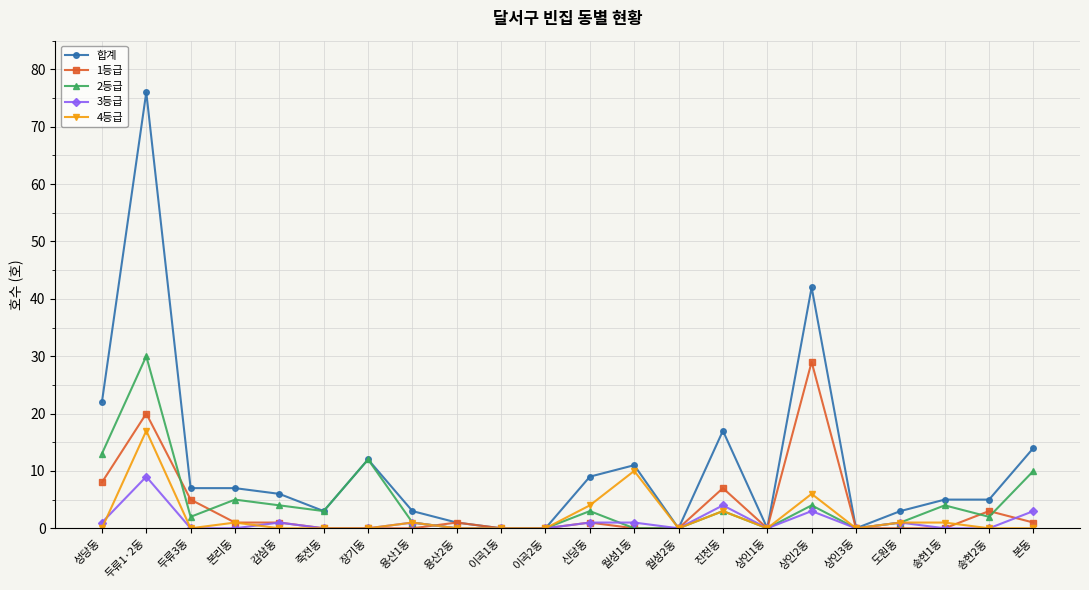

Reading right to left, list all the values displayed in this chart.

합계: 본동=14	송현2동=5	송현1동=5	도원동=3	상인3동=0	상인2동=42	상인1동=0	진천동=17	월성2동=0	월성1동=11	신당동=9	이곡2동=0	이곡1동=0	용산2동=1	용산1동=3	장기동=12	죽전동=3	감삼동=6	본리동=7	두류3동=7	두류1·2동=76	성당동=22
1등급: 본동=1	송현2동=3	송현1동=0	도원동=0	상인3동=0	상인2동=29	상인1동=0	진천동=7	월성2동=0	월성1동=0	신당동=1	이곡2동=0	이곡1동=0	용산2동=1	용산1동=0	장기동=0	죽전동=0	감삼동=1	본리동=1	두류3동=5	두류1·2동=20	성당동=8
2등급: 본동=10	송현2동=2	송현1동=4	도원동=1	상인3동=0	상인2동=4	상인1동=0	진천동=3	월성2동=0	월성1동=0	신당동=3	이곡2동=0	이곡1동=0	용산2동=0	용산1동=1	장기동=12	죽전동=3	감삼동=4	본리동=5	두류3동=2	두류1·2동=30	성당동=13
3등급: 본동=3	송현2동=0	송현1동=0	도원동=1	상인3동=0	상인2동=3	상인1동=0	진천동=4	월성2동=0	월성1동=1	신당동=1	이곡2동=0	이곡1동=0	용산2동=0	용산1동=1	장기동=0	죽전동=0	감삼동=1	본리동=0	두류3동=0	두류1·2동=9	성당동=1
4등급: 본동=0	송현2동=0	송현1동=1	도원동=1	상인3동=0	상인2동=6	상인1동=0	진천동=3	월성2동=0	월성1동=10	신당동=4	이곡2동=0	이곡1동=0	용산2동=0	용산1동=1	장기동=0	죽전동=0	감삼동=0	본리동=1	두류3동=0	두류1·2동=17	성당동=0